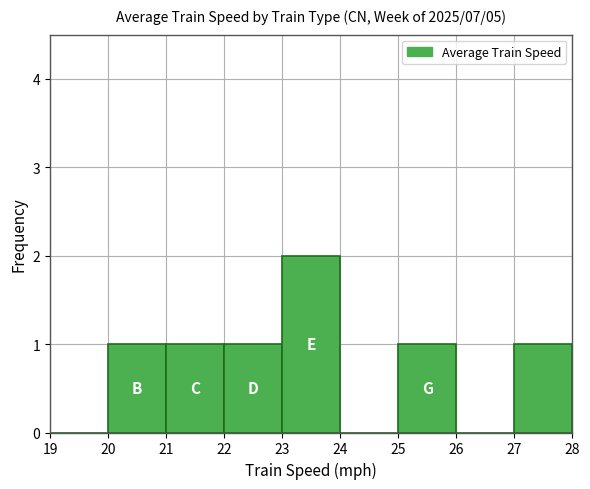

What is the height of the bar covering 20 to 21 on the x-axis? The values are not printed on the chart, so give them approximately, as read against the axis.

1